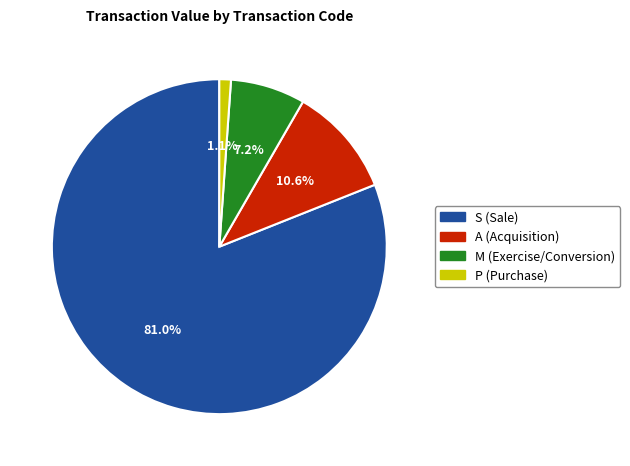

Is there any slice that represents more than half of the pie?

Yes